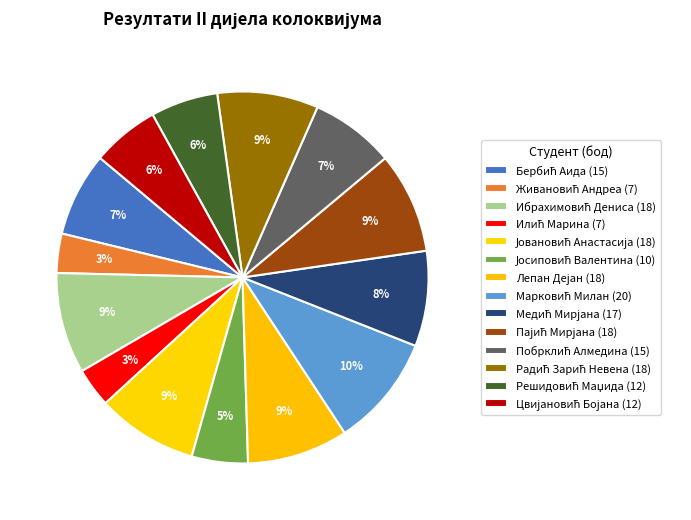

Count the number of slices in the pie.

14